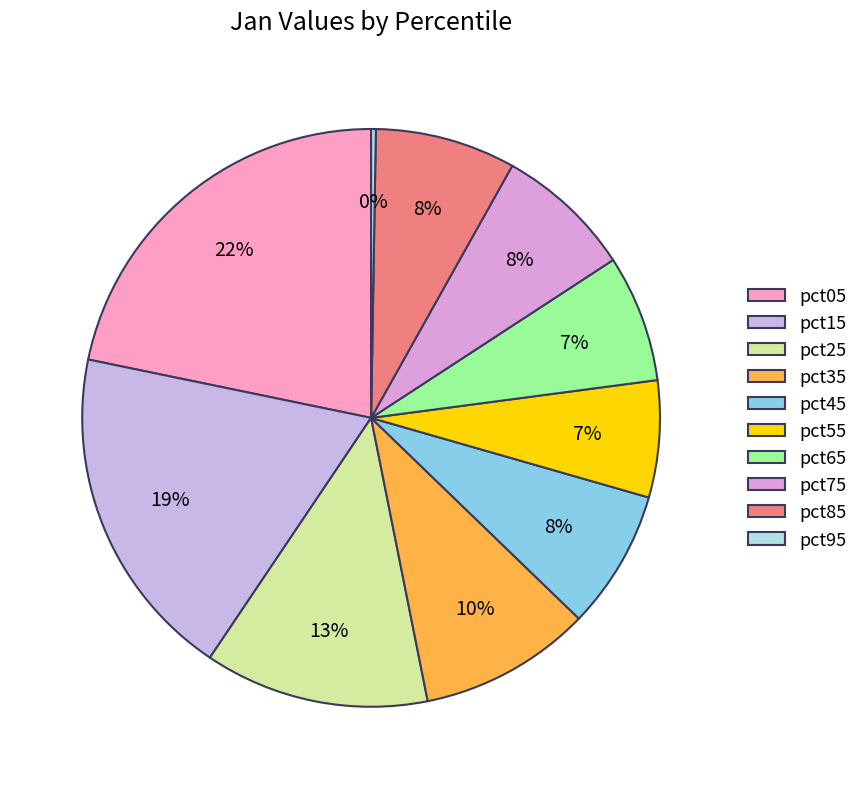

To the nearest percent, what is the combined percentage of pct45 and pct25?

20%